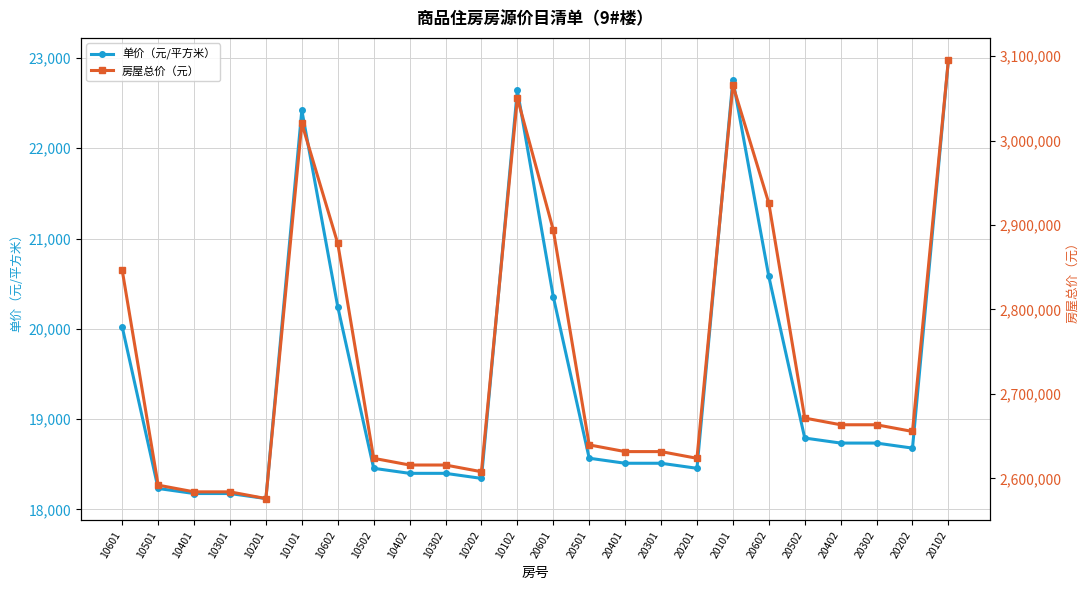

Where is the first local maximum for 单价（元/平方米）?

10101